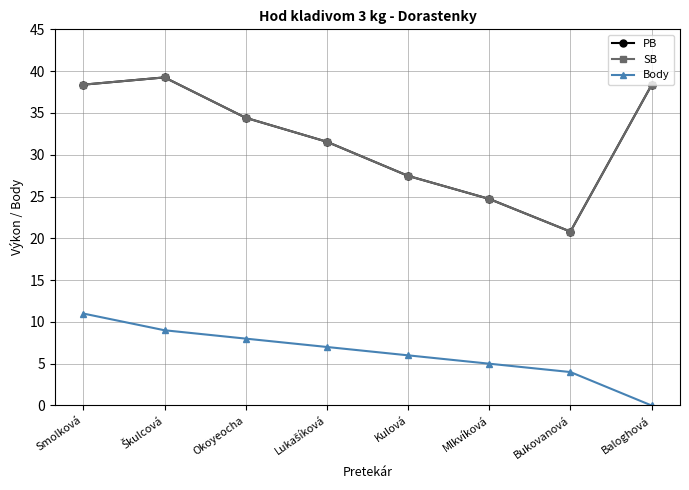

True or false: PB and SB intersect in this chart.

False